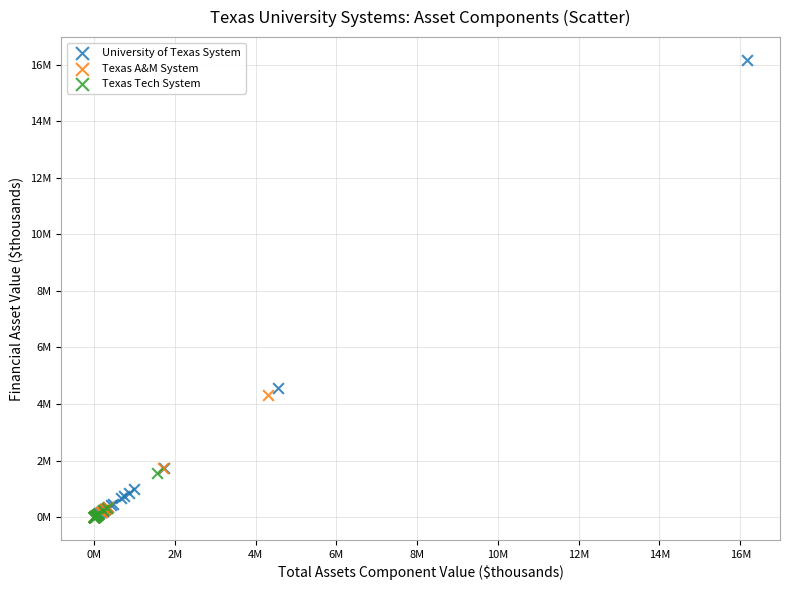

What are all the series names shown in the legend?

University of Texas System, Texas A&M System, Texas Tech System